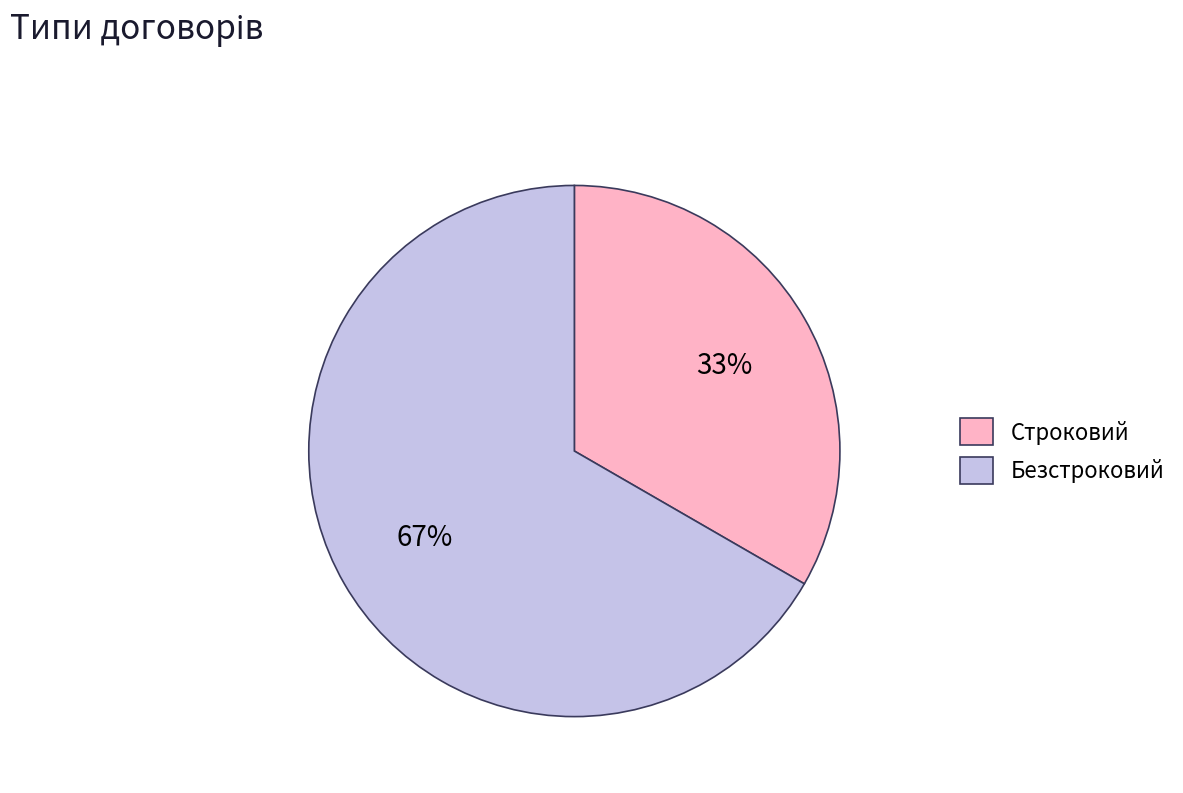

Is Строковий the majority of the pie?

No